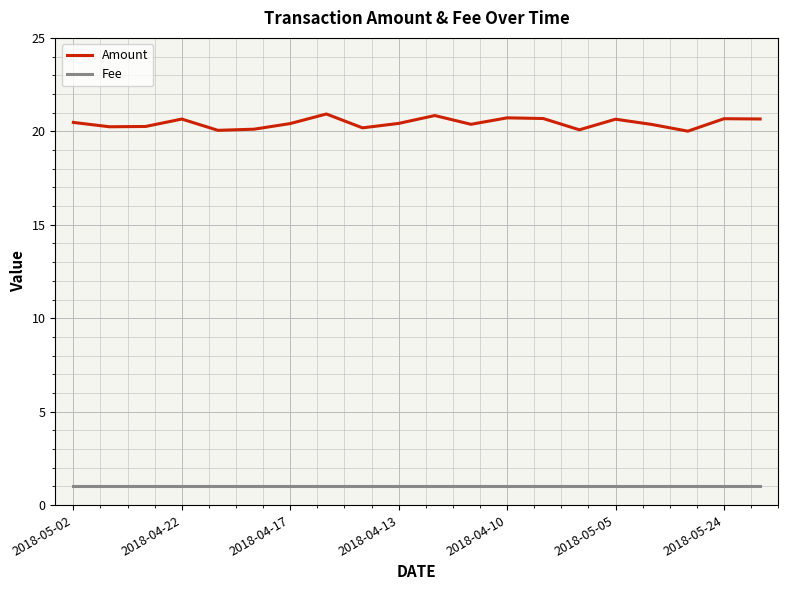

At how many categories does at least one series exceed 7?

20